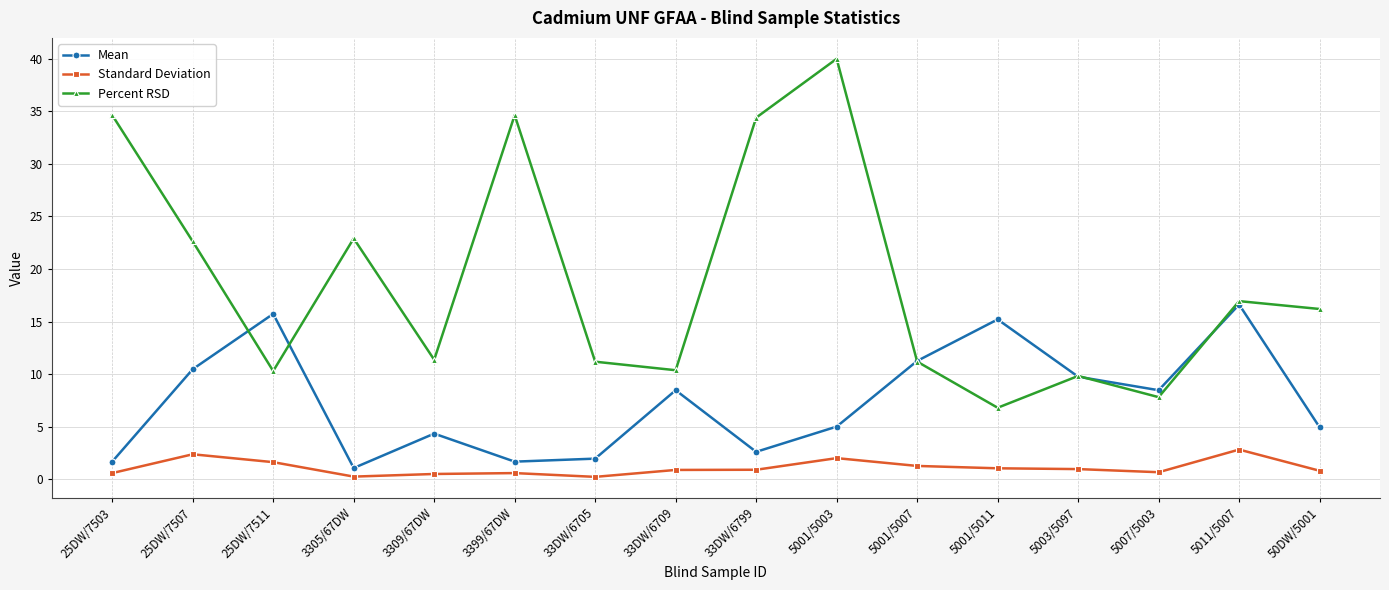

What is the sum of all Mean values?

119.1